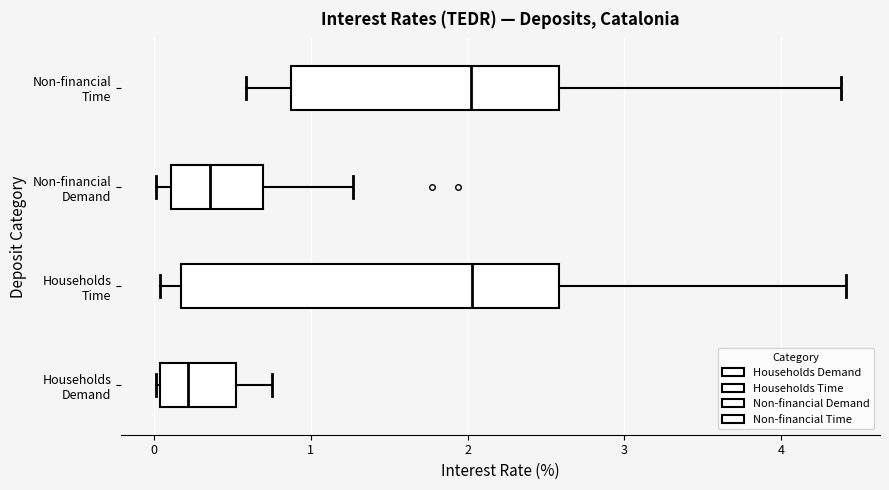

Where does the right whisker of the box for Households Demand end on the x-axis? The values are not printed on the chart, so give them approximately, as read against the axis.

0.8